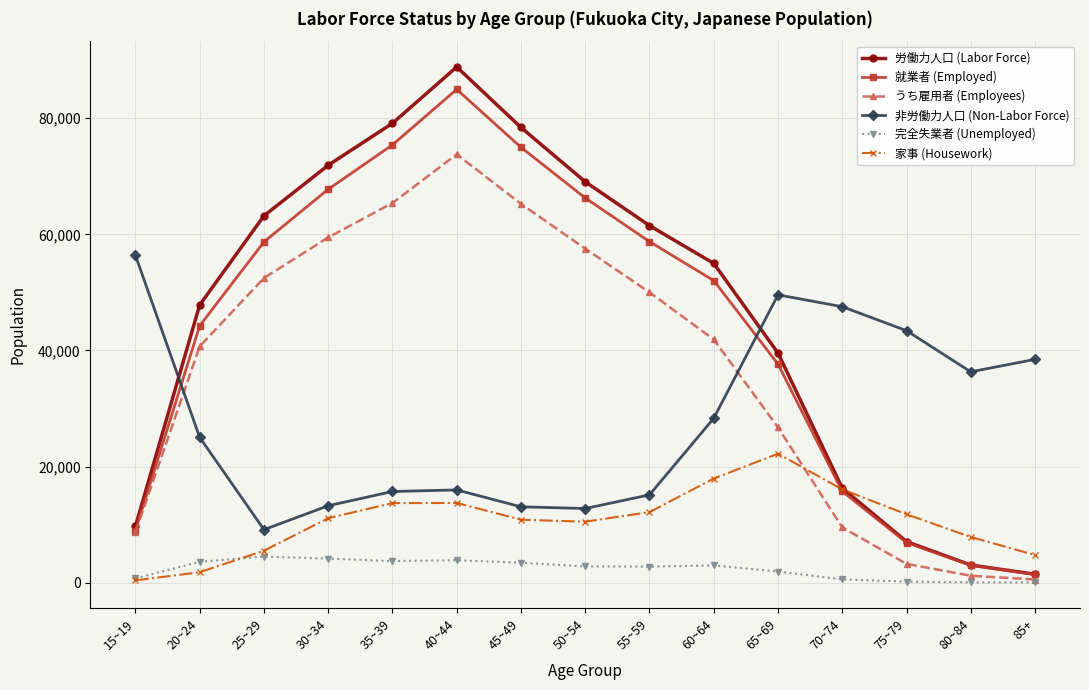

Which series ends up on top after the final intersection of 労働力人口 (Labor Force) and 家事 (Housework)?

家事 (Housework)